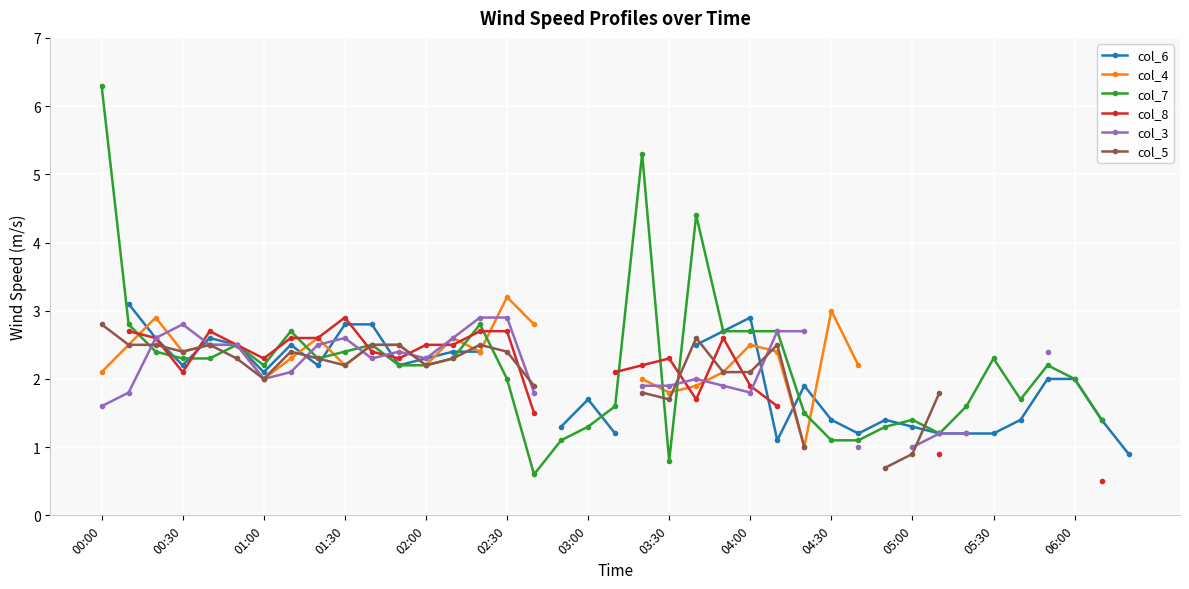

How many intersections are there between col_5 and col_7?

6